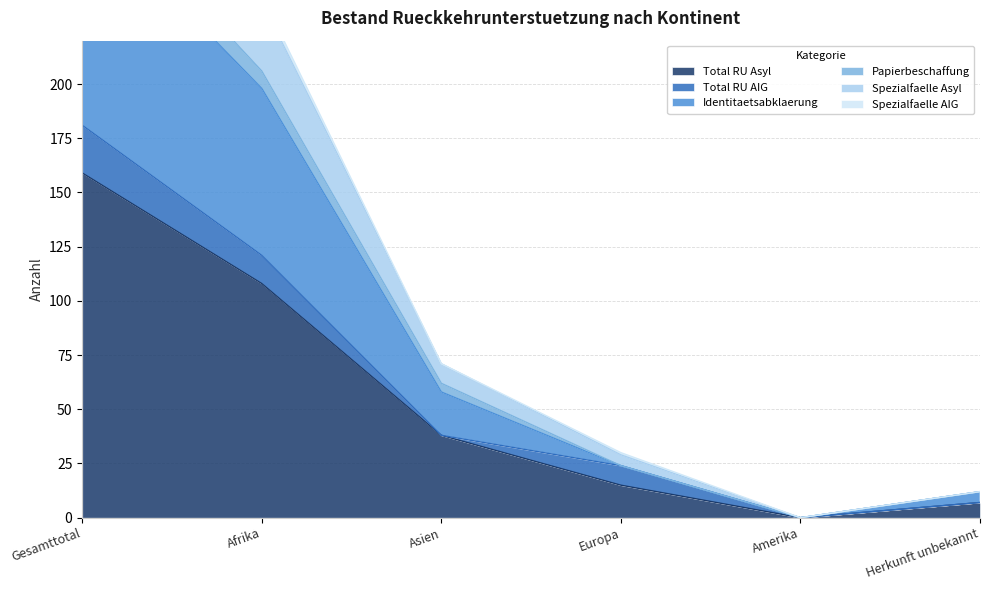

True or false: Spezialfaelle Asyl has more than 2 interior local peaks.

False